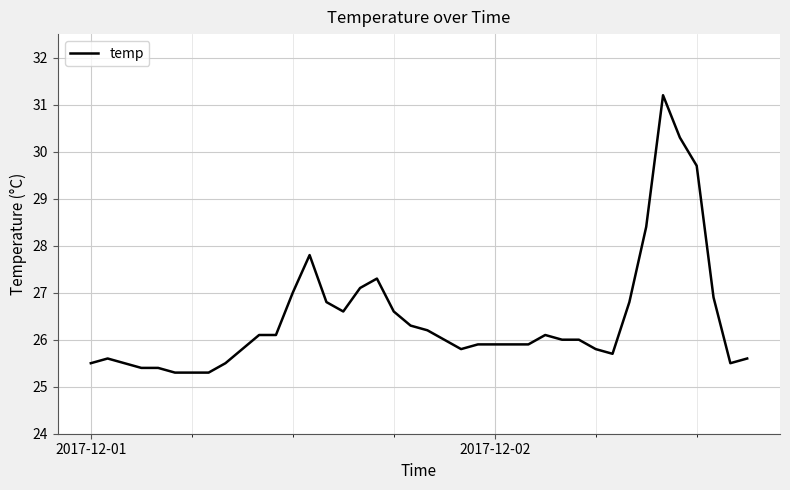

Reading left to right, what are all the values shown in this chart?

25.5	25.6	25.5	25.4	25.4	25.3	25.3	25.3	25.5	25.8	26.1	26.1	27.0	27.8	26.8	26.6	27.1	27.3	26.6	26.3	26.2	26.0	25.8	25.9	25.9	25.9	25.9	26.1	26.0	26.0	25.8	25.7	26.8	28.4	31.2	30.3	29.7	26.9	25.5	25.6